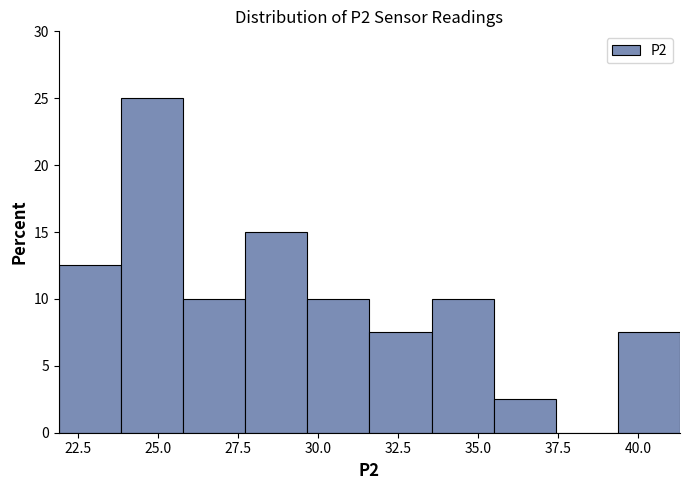

Around what value on the x-axis is the tallest bar? Give the approximate position of its centre, as read against the axis.

25.0